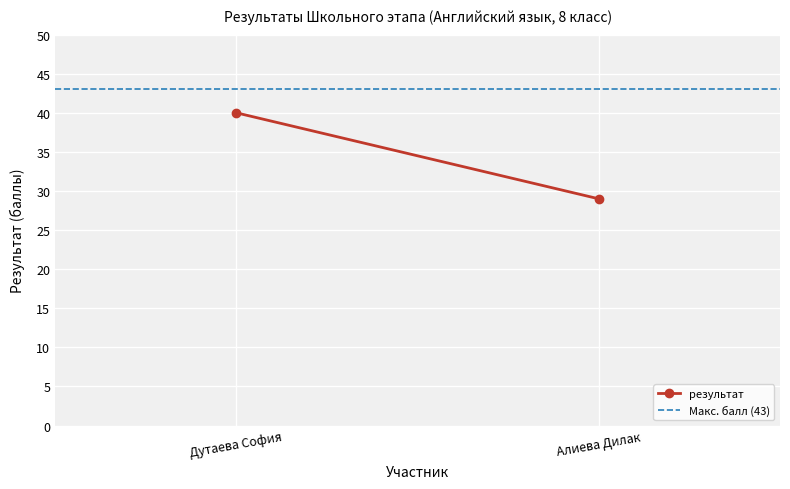

What is the maximum value for Макс. балл (43)?

43